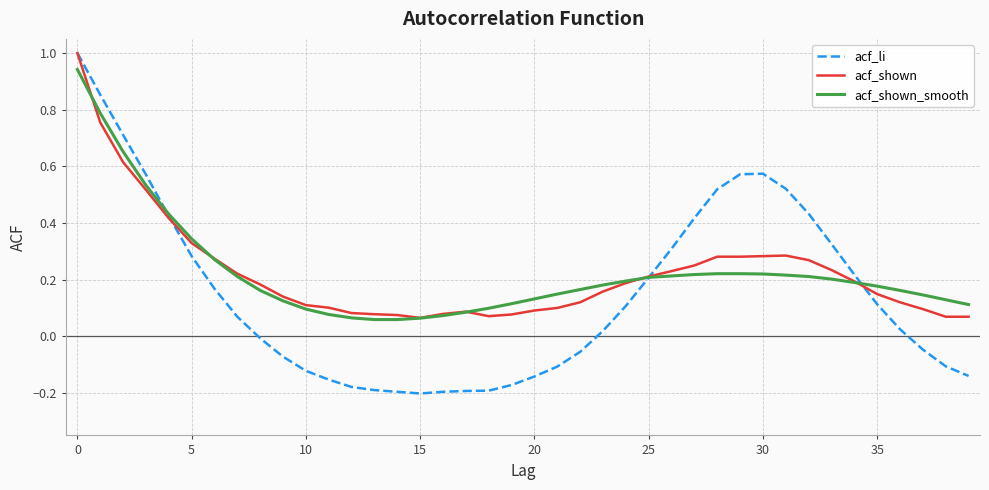

What are all the series names shown in the legend?

acf_li, acf_shown, acf_shown_smooth